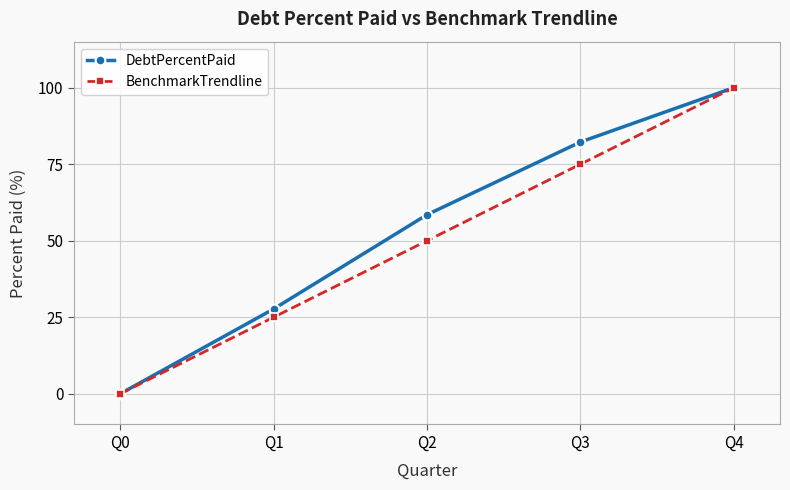

Between Q2 and Q4, which series saw the biggest shift?

BenchmarkTrendline